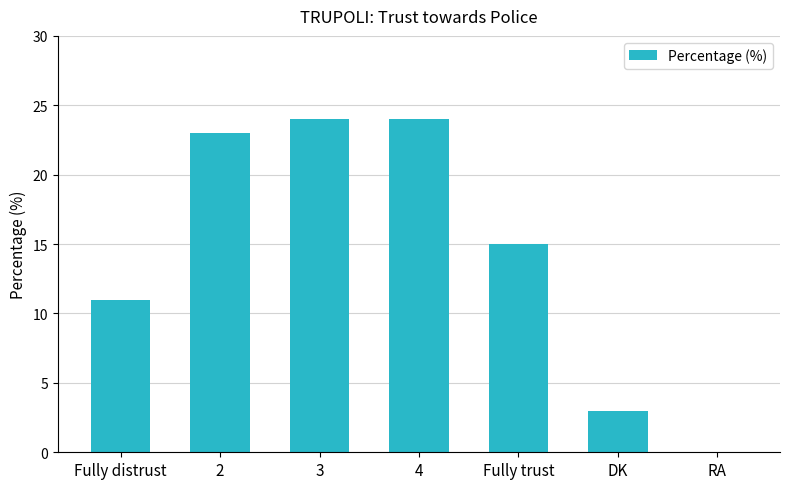

What is the change in value from Fully trust to RA?

-15